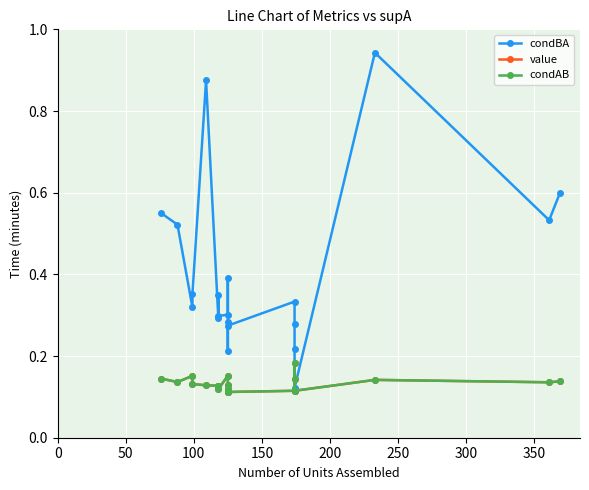

How many lines are shown in the chart?

3